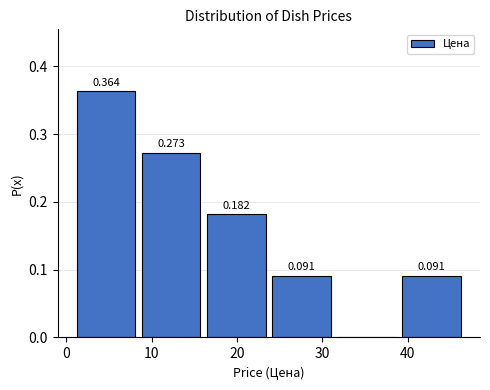

Over which range of the x-axis is the bar tallest?

1 to 8